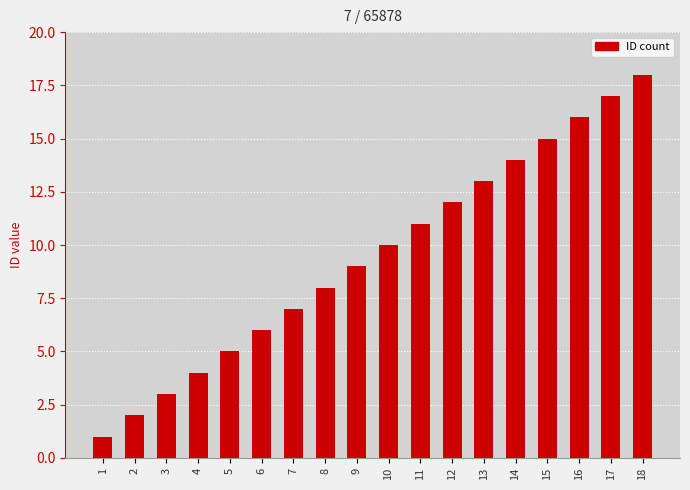

At which label is the value closest to 9?

9